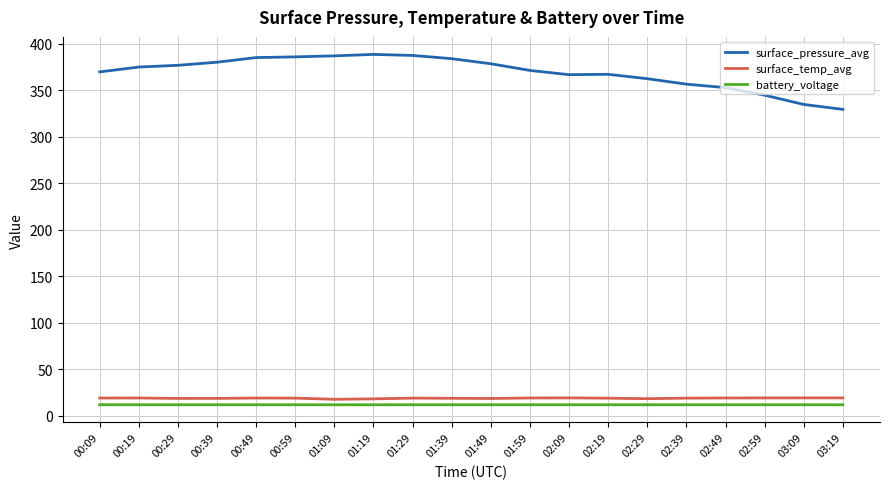

True or false: surface_pressure_avg and battery_voltage intersect in this chart.

False